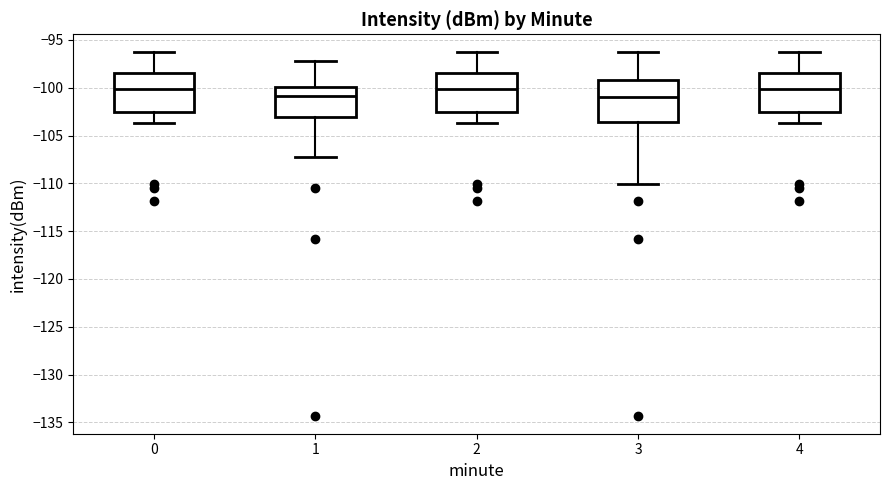

Where is the upper edge of the box at x = 4 on the y-axis? The values are not printed on the chart, so give them approximately, as read against the axis.

-98.5